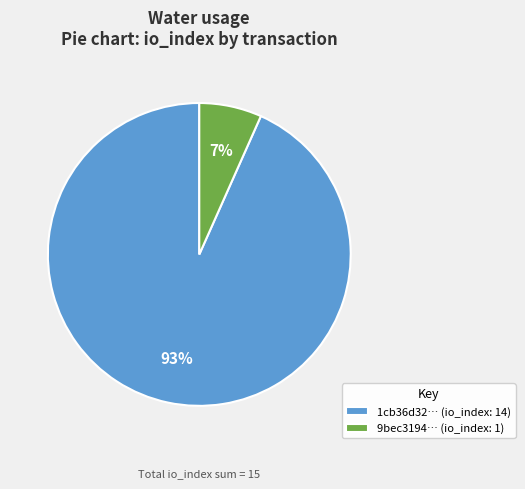

Is it true that 9bec3194… (io_index: 1) is 1% of the pie?

False